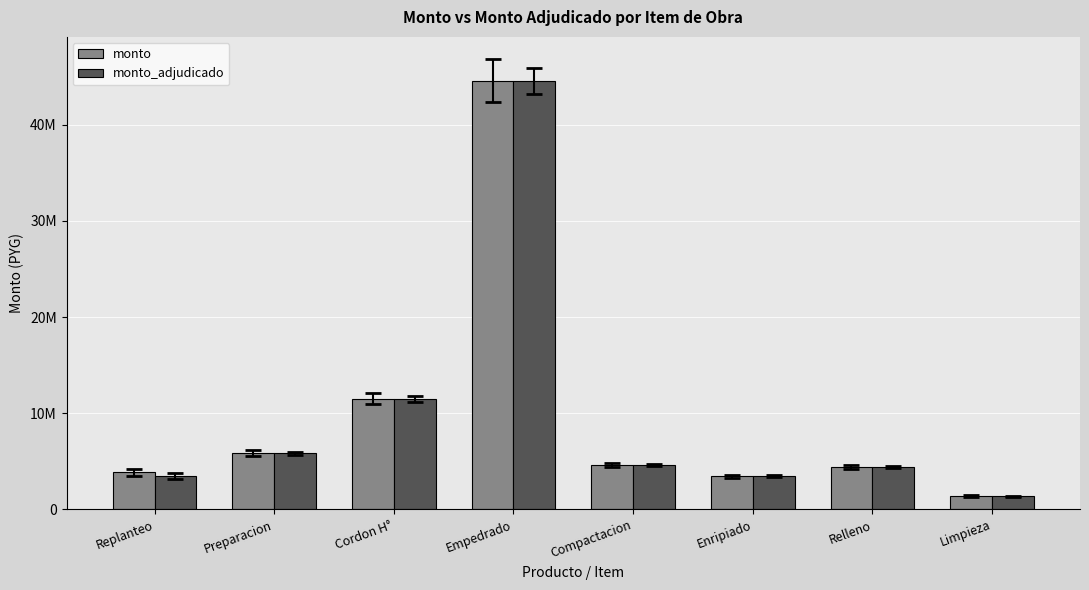

Which series has the widest spread of values?

monto_adjudicado